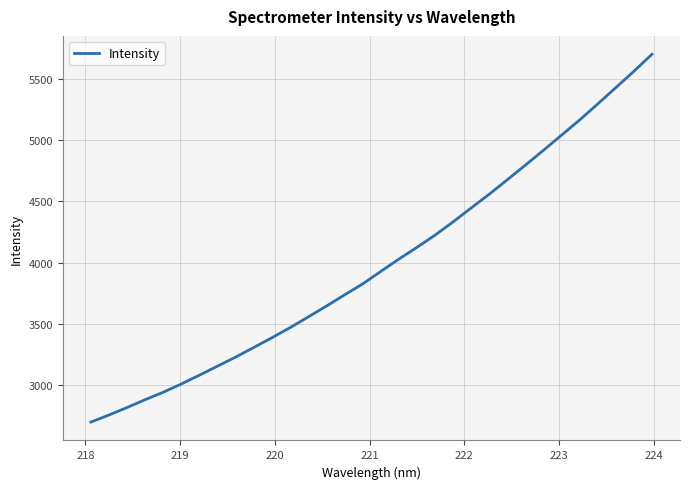

What is the difference between the maximum and minimum values?

3003.0